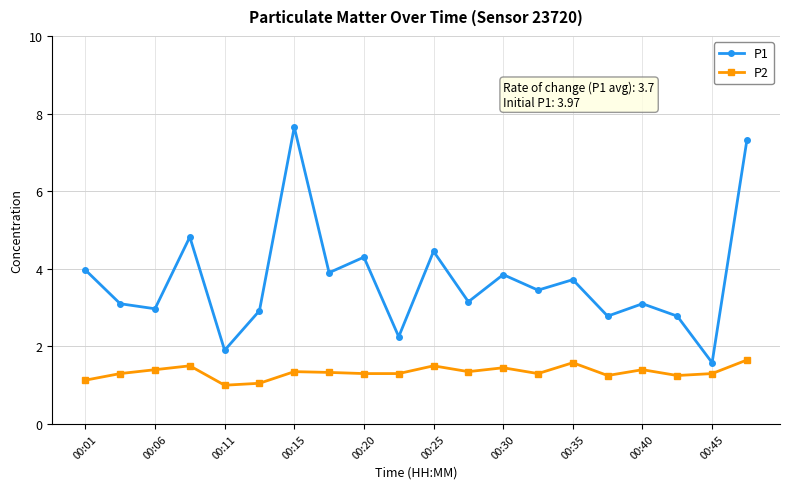

What is the difference between the maximum and minimum values in the P1 series?

6.1